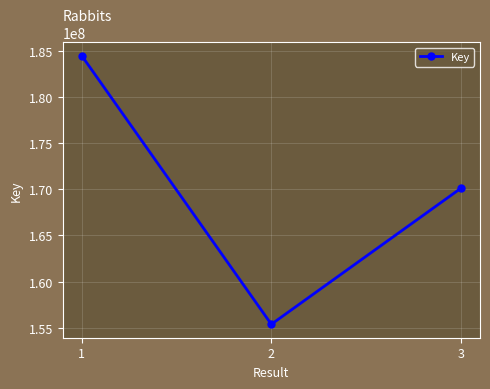

What is the change in value from 2 to 3?

+14760523